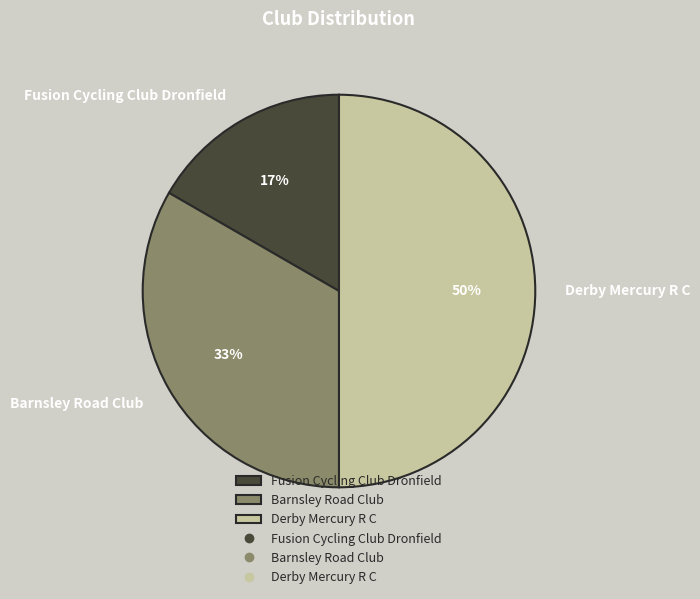

Rank the categories by value from highest to lowest.

Derby Mercury R C, Barnsley Road Club, Fusion Cycling Club Dronfield